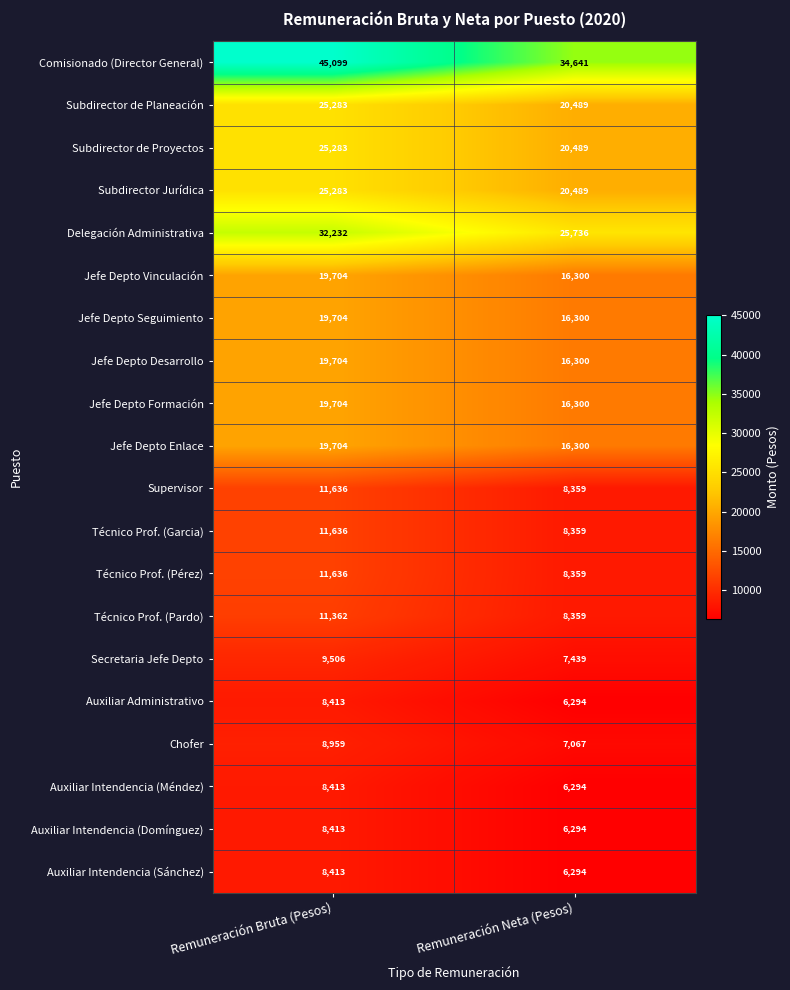

List the labels in order of Delegación Administrativa value, largest first.

Remuneración Bruta (Pesos), Remuneración Neta (Pesos)